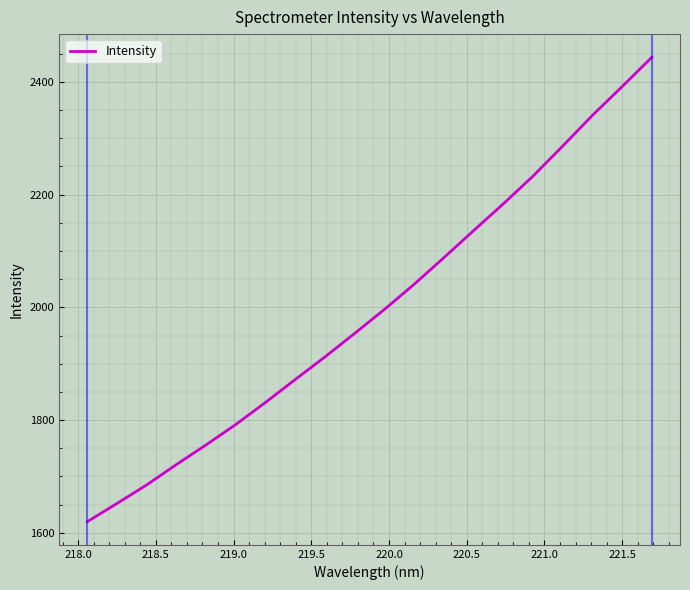

What is the difference between the maximum and minimum values?

823.7